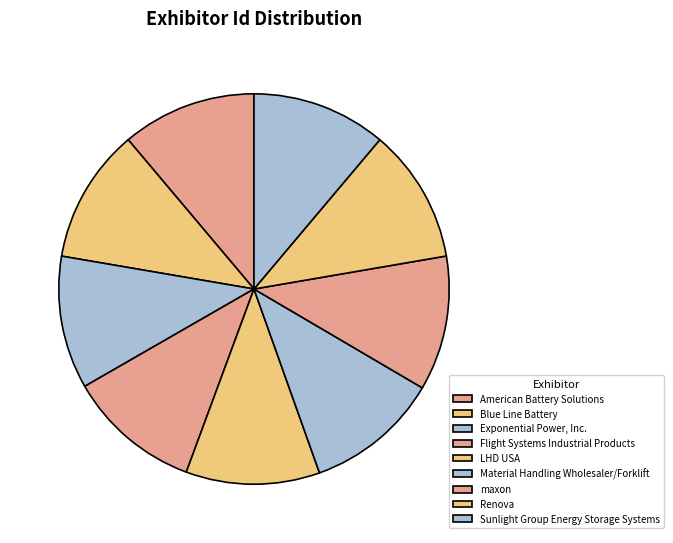

Count the number of slices in the pie.

9